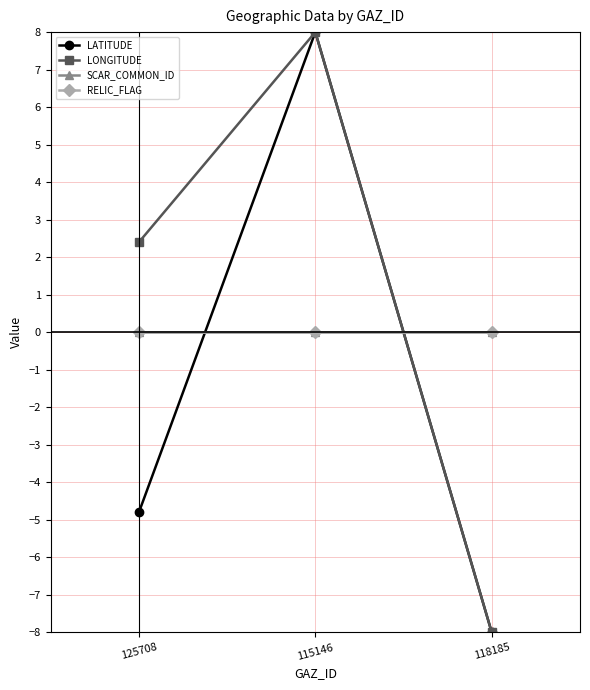

List the series in order of their peak value, lowest first.

SCAR_COMMON_ID, RELIC_FLAG, LATITUDE, LONGITUDE